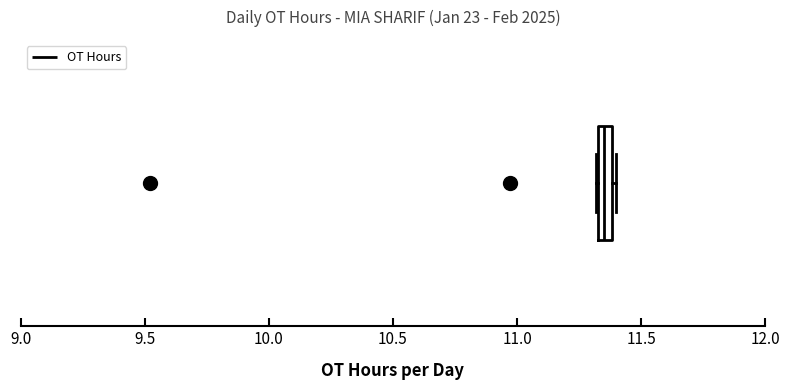

Where is the right edge of the box on the x-axis? The values are not printed on the chart, so give them approximately, as read against the axis.

11.40